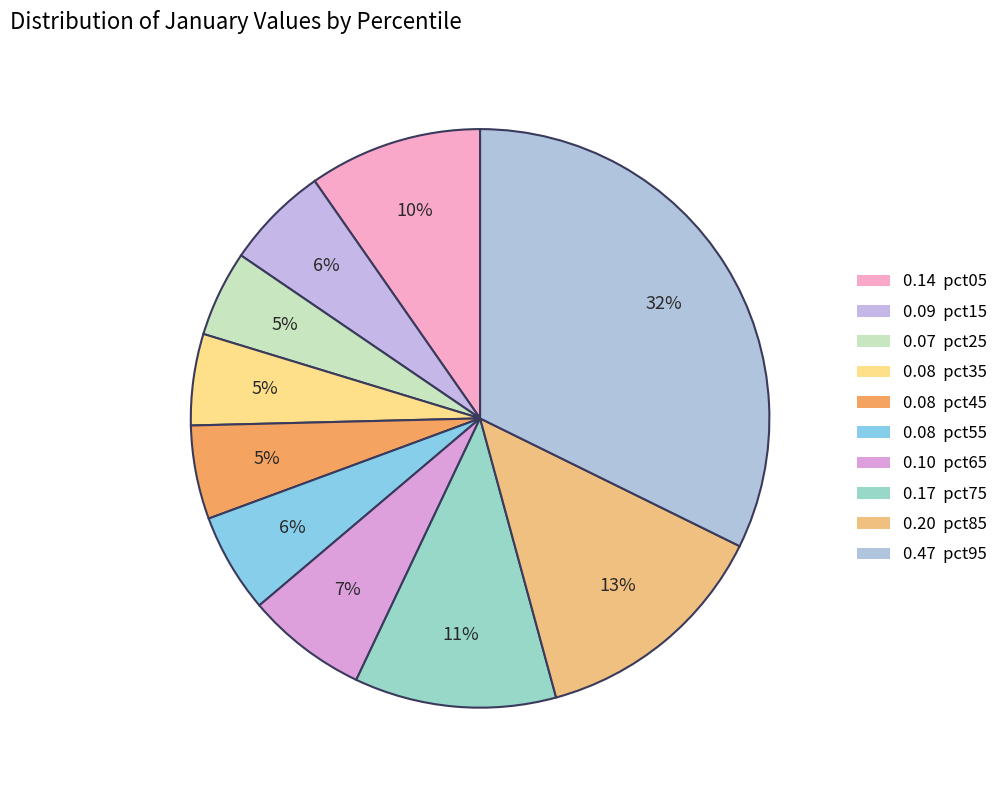

What is the largest slice in the pie chart?

0.47 pct95